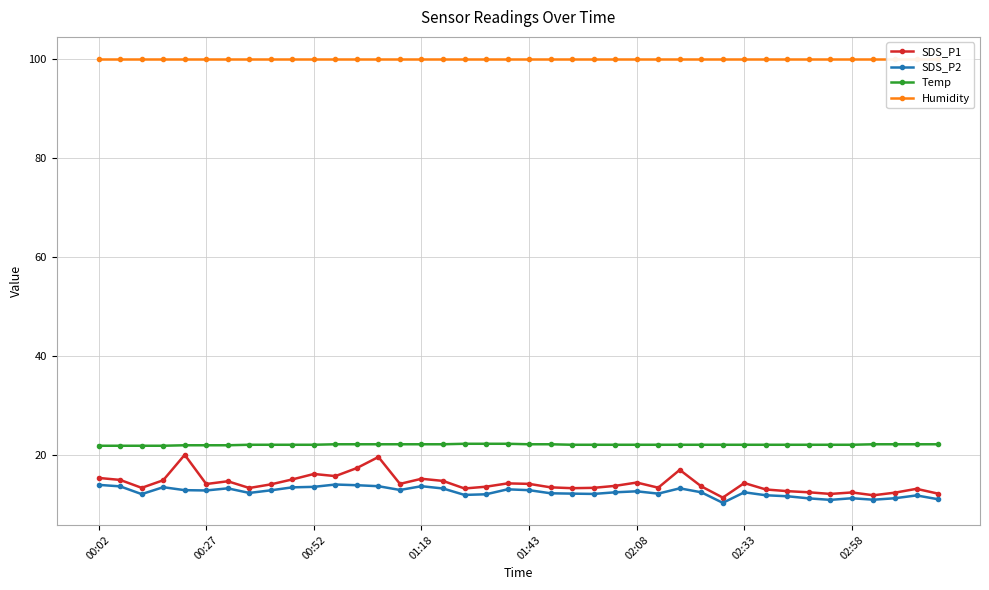

Which series has the widest spread of values?

SDS_P1